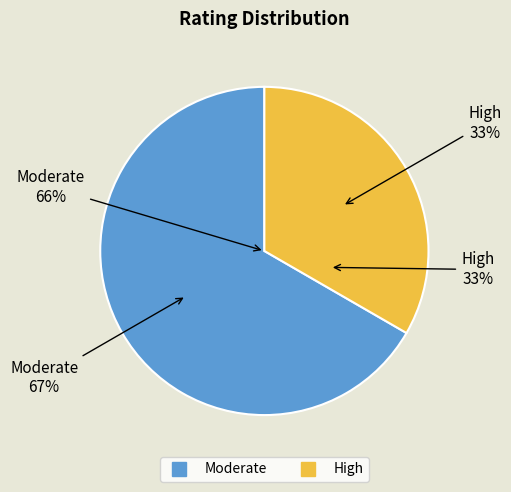

Which category accounts for the majority?

Moderate